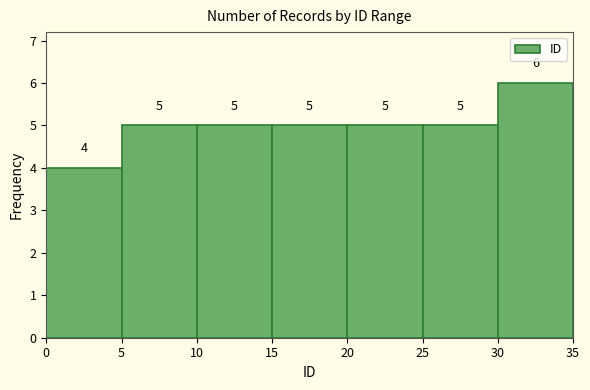

Which range on the x-axis has the tallest bar?

30 to 35